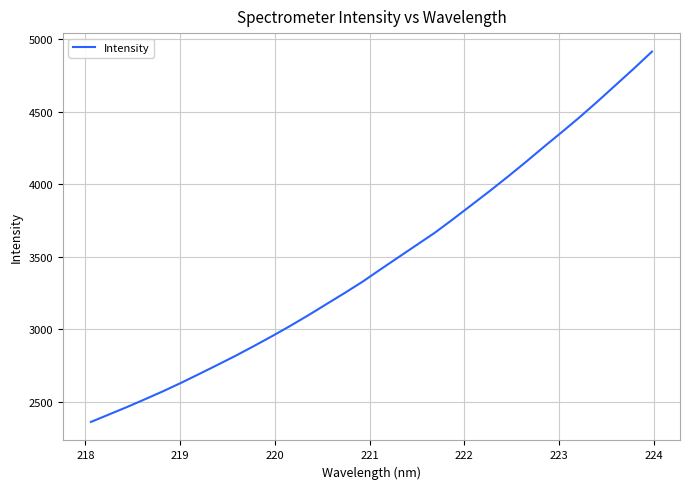

What is the maximum value shown in the chart?

4913.5